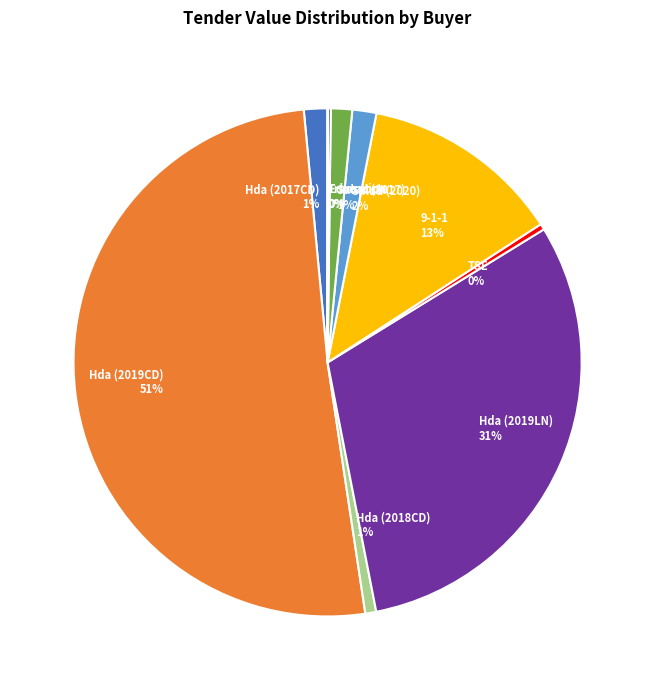

To the nearest percent, what is the difference between the largest and smallest slice percentages?

51%